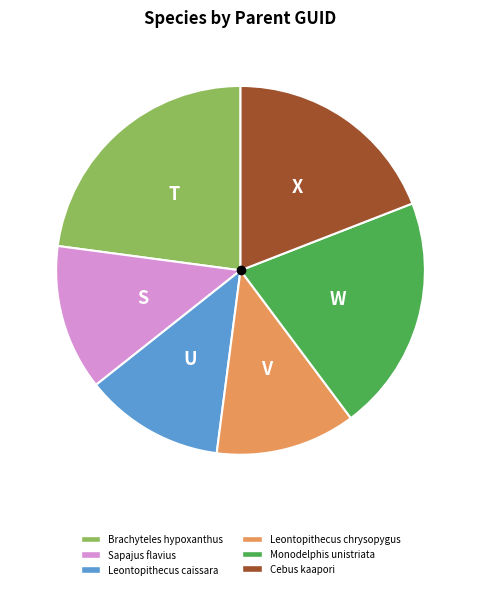

Which slice is the largest?

Brachyteles hypoxanthus